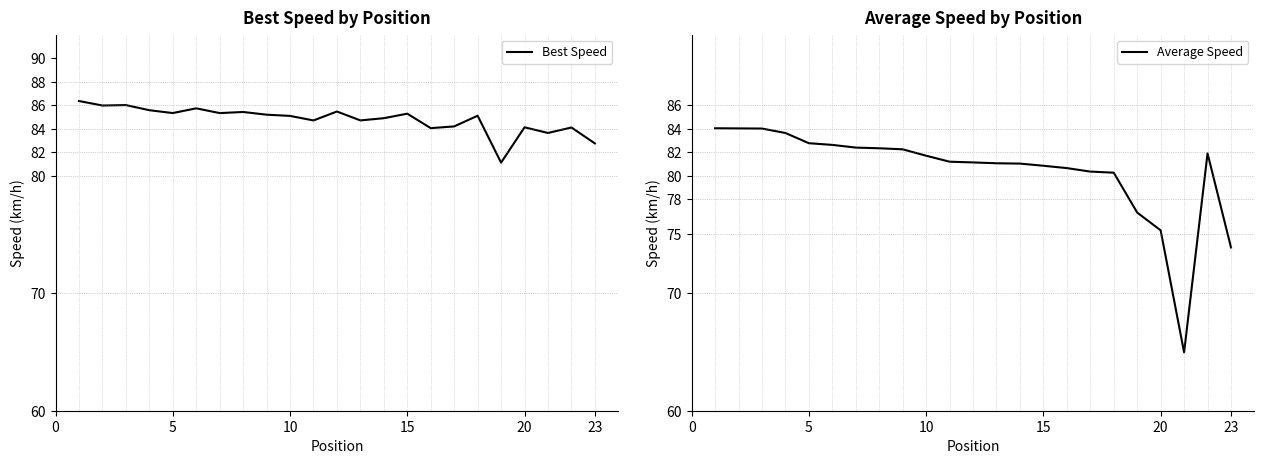

What is the average value of the Average Speed series?

80.4